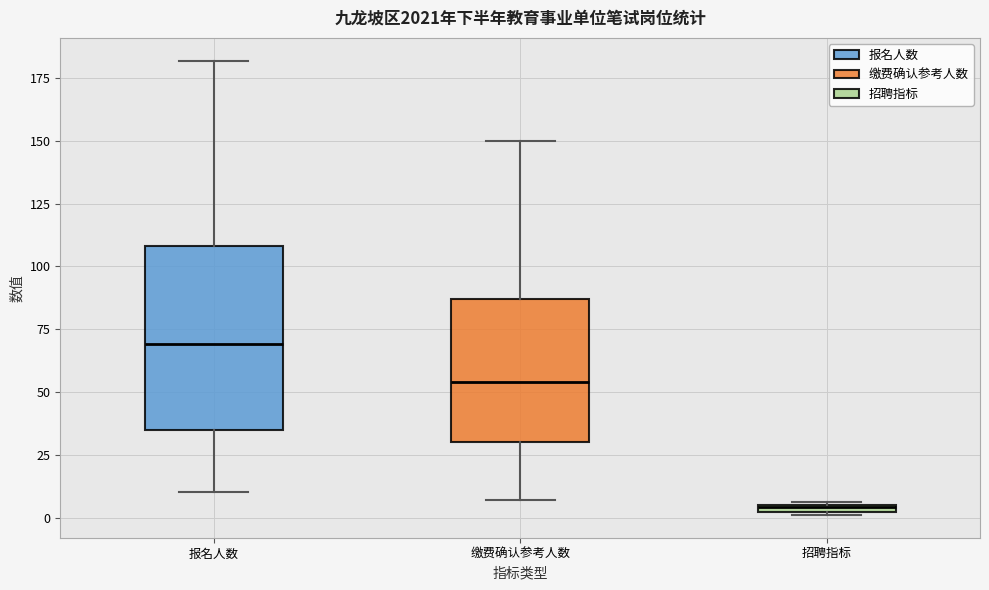

Comparing the boxes themselves (not the whiskers), which one is the tallest?

报名人数